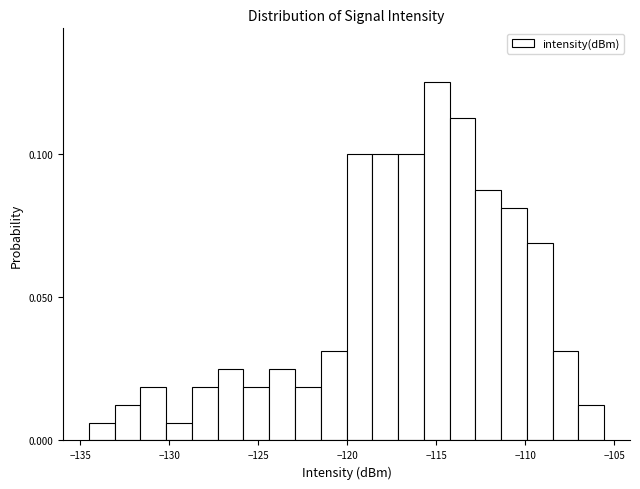

Read against the x-axis, roughly where is the centre of the tallest bar?

-115.0